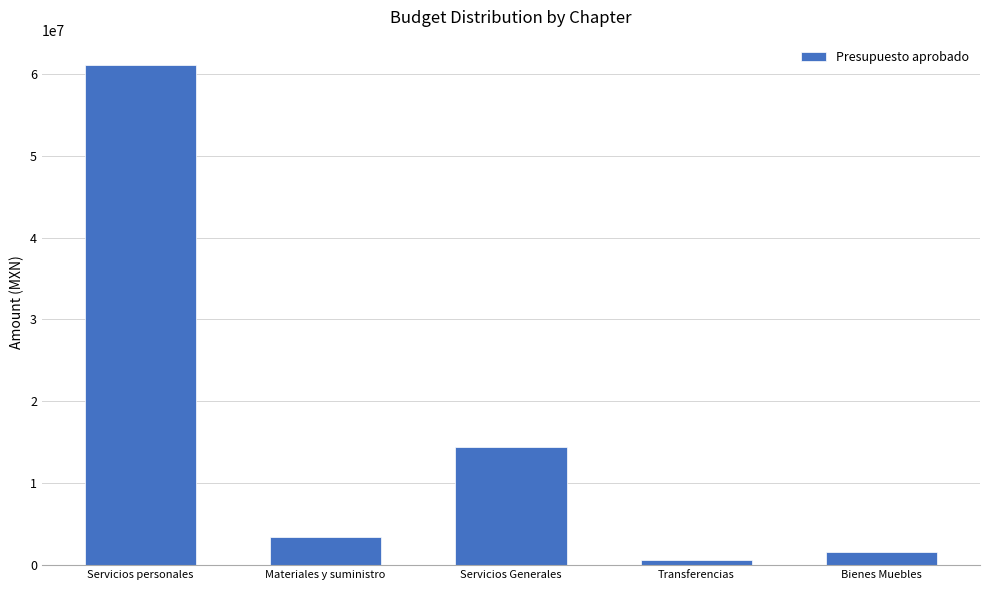

How many data points are less than 3420790?

2